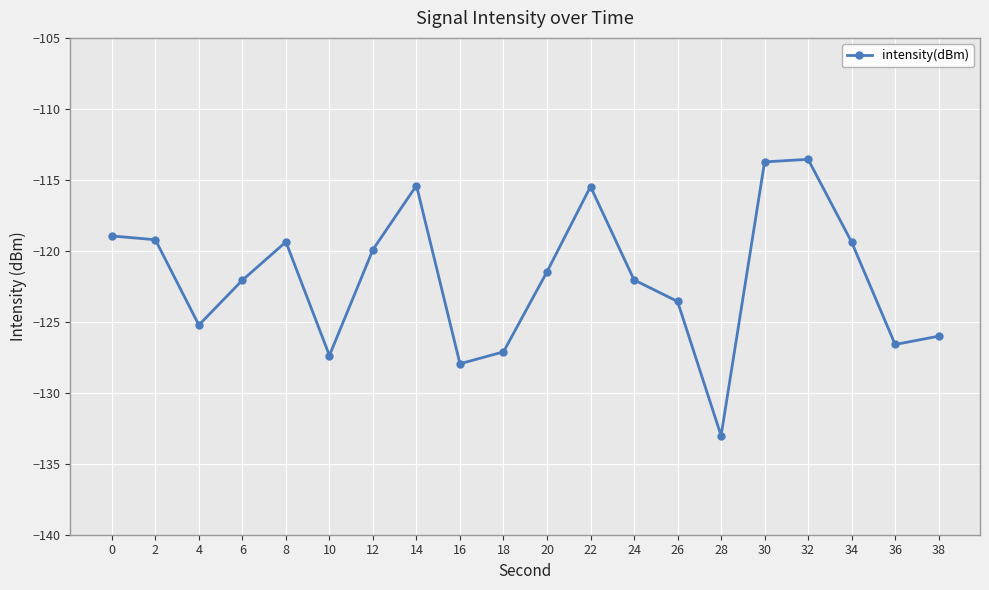

How many values exceed -121?

9